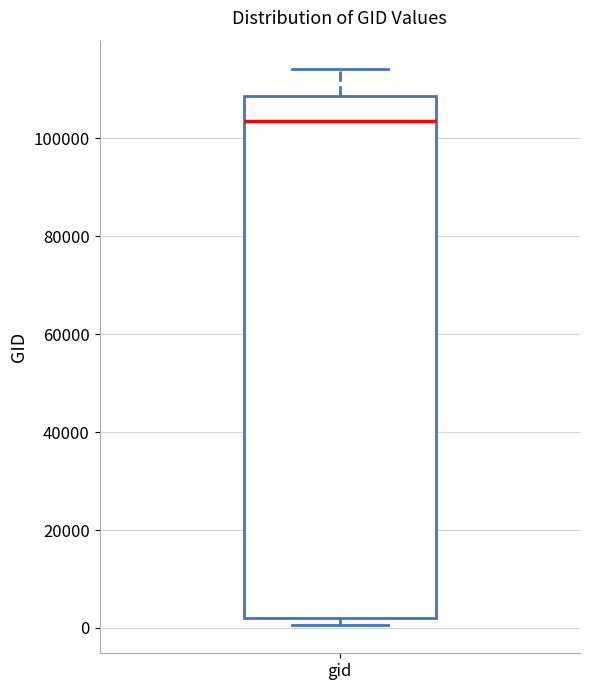

Where does the median line of the box for gid sit on the y-axis? The values are not printed on the chart, so give them approximately, as read against the axis.

104000